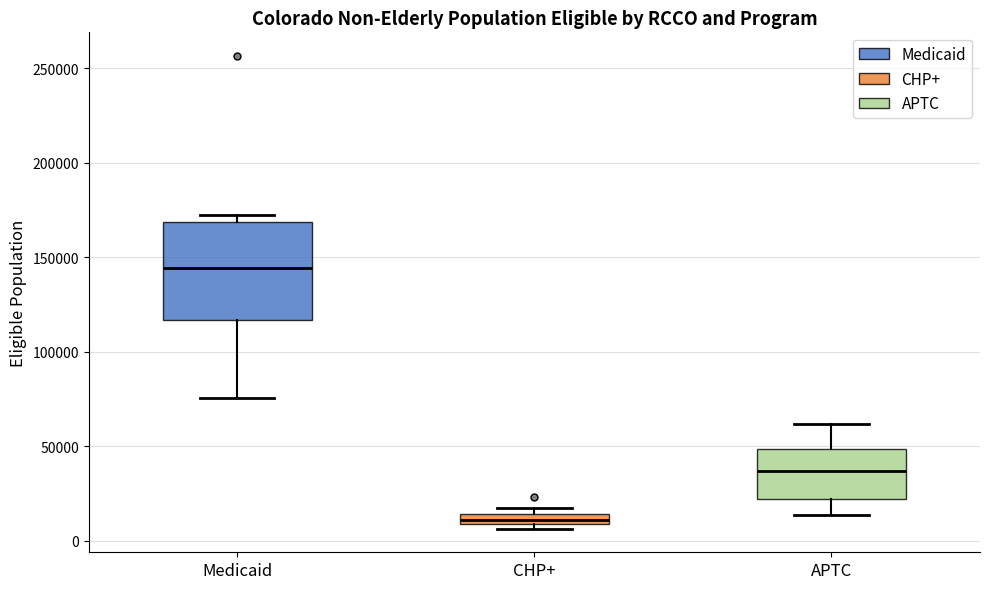

Where is the lower edge of the box for Medicaid on the y-axis? The values are not printed on the chart, so give them approximately, as read against the axis.

115000